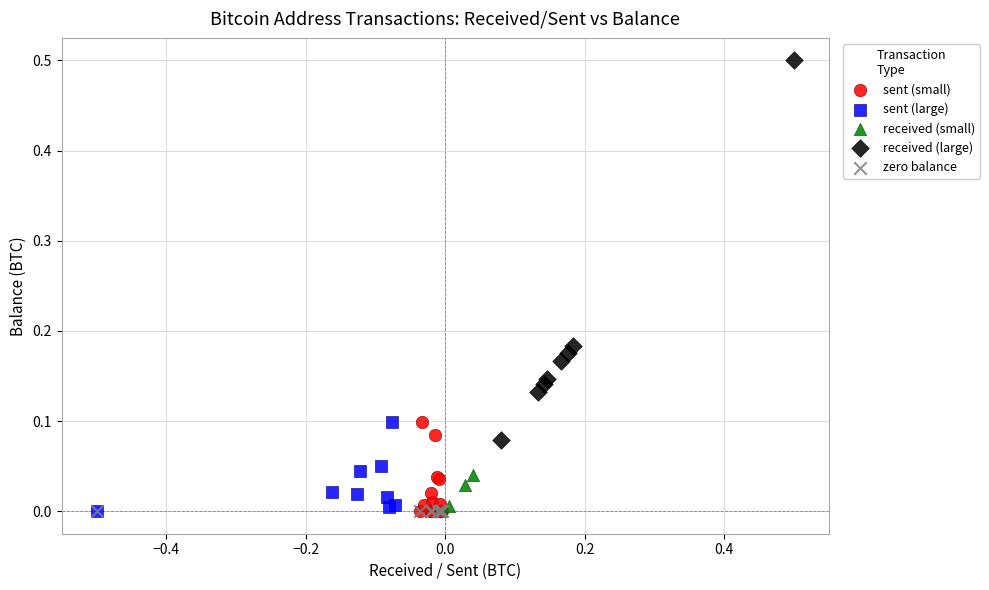

Which series reaches the maximum Y coordinate?

received (large)